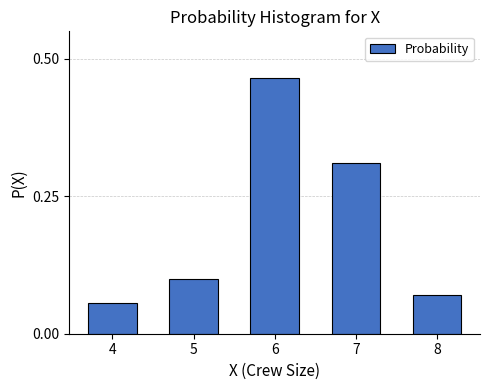

True or false: the data shows 0.0 at 4.

False